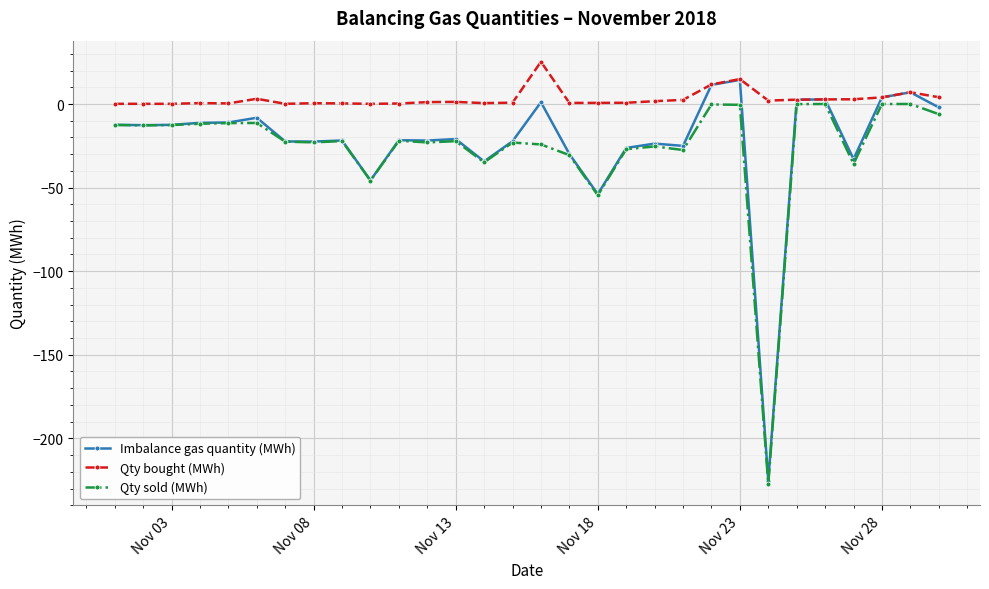

Which series has the widest spread of values?

Imbalance gas quantity (MWh)